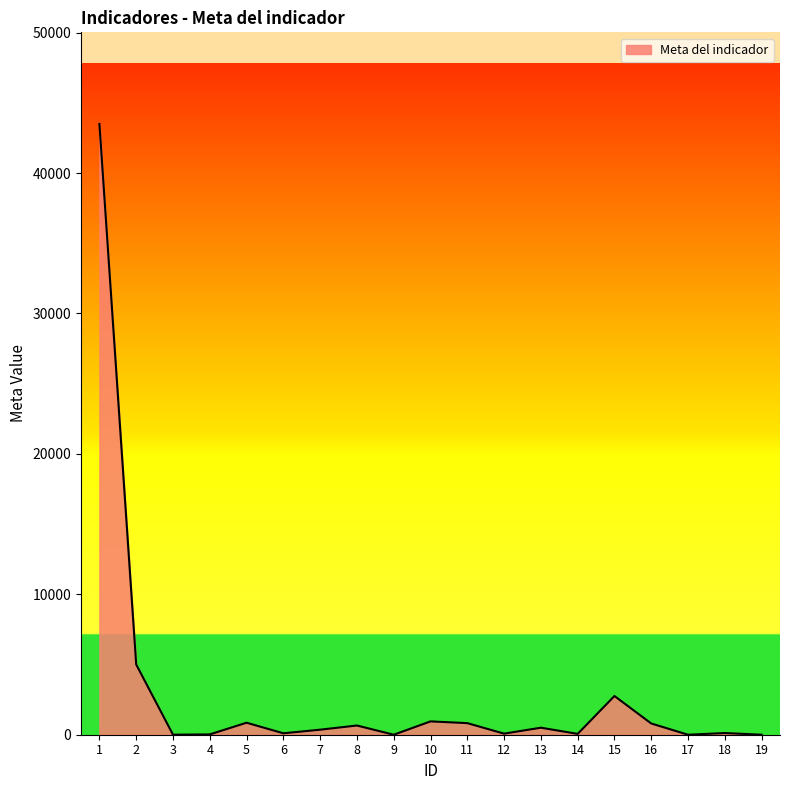

What is the maximum value shown in the chart?

43500